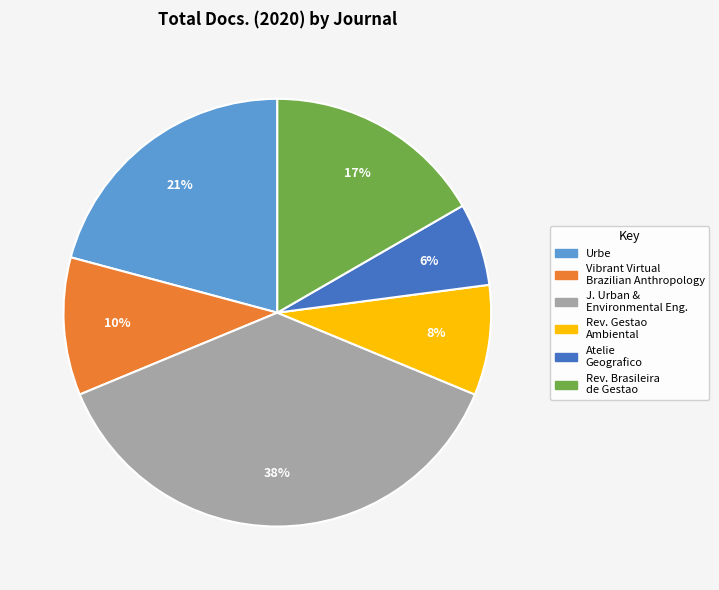

Rank the categories by value from highest to lowest.

J. Urban & Environmental Eng., Urbe, Rev. Brasileira de Gestao, Vibrant Virtual Brazilian Anthropology, Rev. Gestao Ambiental, Atelie Geografico